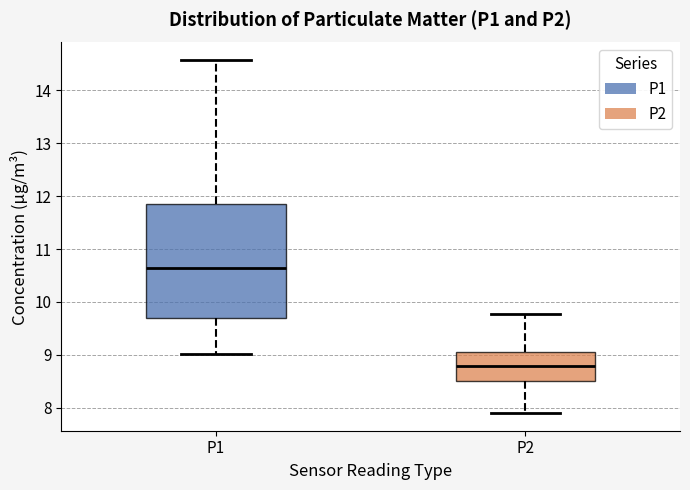

Where is the lower edge of the box for P1 on the y-axis? The values are not printed on the chart, so give them approximately, as read against the axis.

9.7